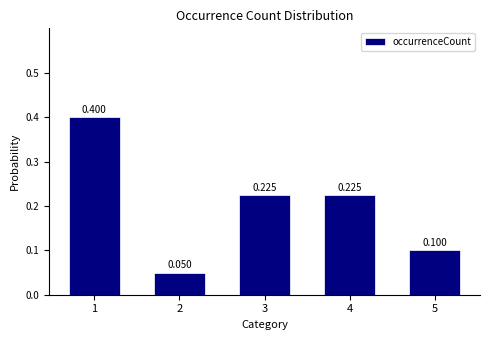

How many bars are there in total?

5